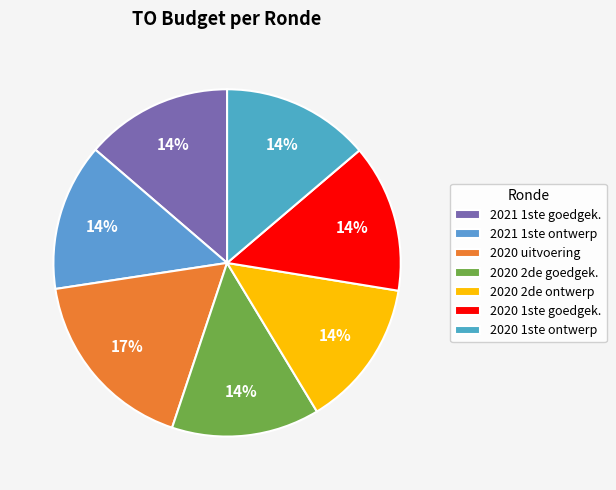

Count the number of slices in the pie.

7